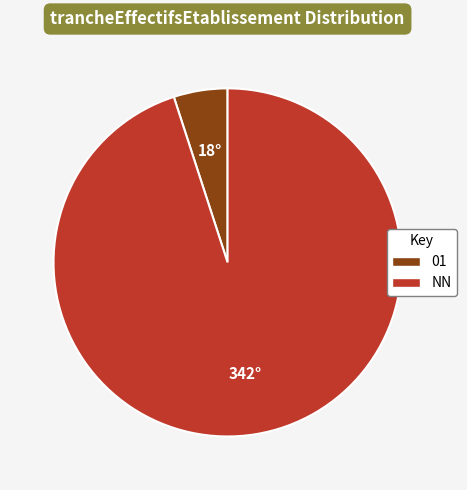

Is there any slice that represents more than half of the pie?

Yes